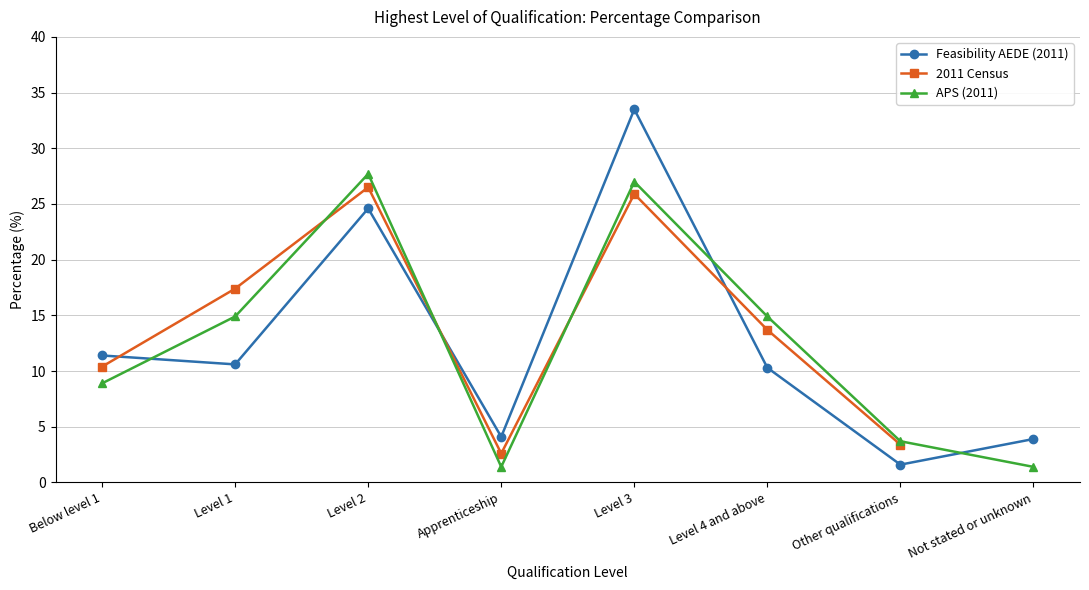

Between Level 4 and above and Not stated or unknown, which is larger?

Level 4 and above